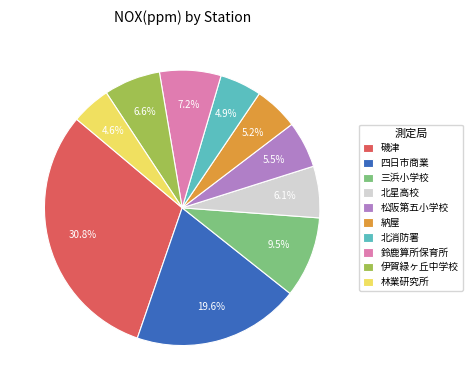

To the nearest percent, what is the combined percentage of 鈴鹿算所保育所 and 伊賀緑ヶ丘中学校?

14%